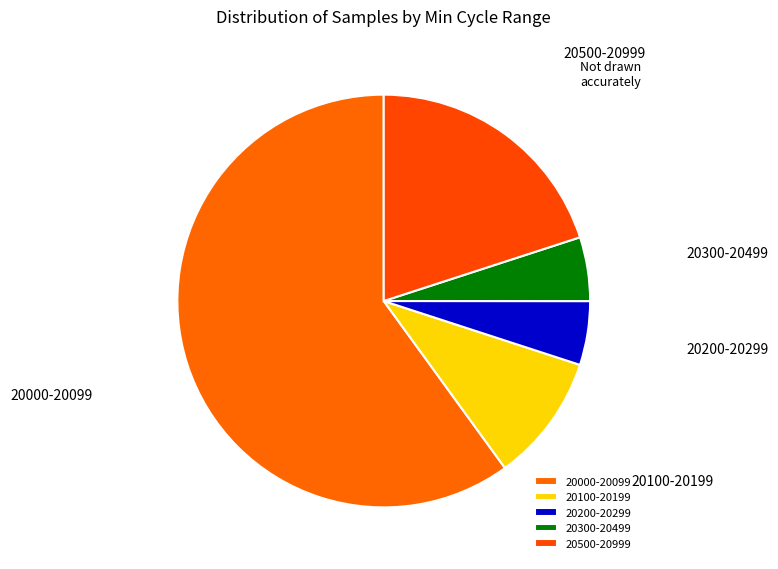

What is the largest slice in the pie chart?

20000-20099